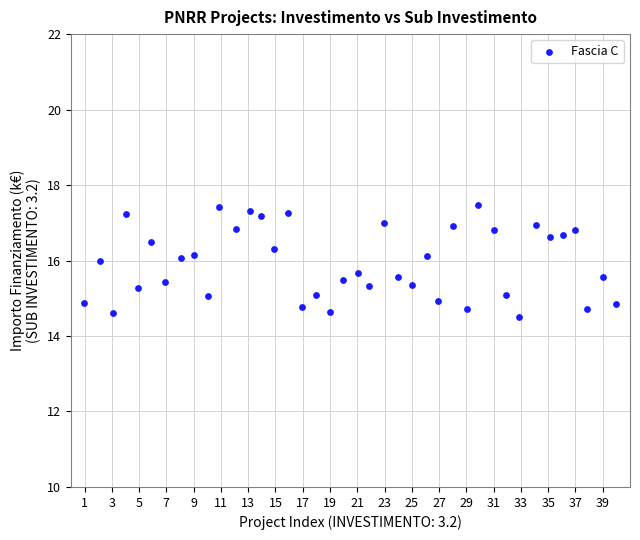

What is the range of Y values (max minus min)?

2.9